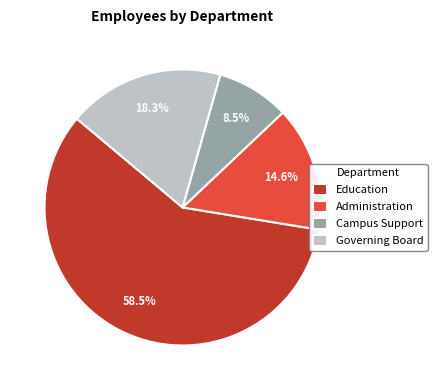

Which has a higher value, Administration or Governing Board?

Governing Board